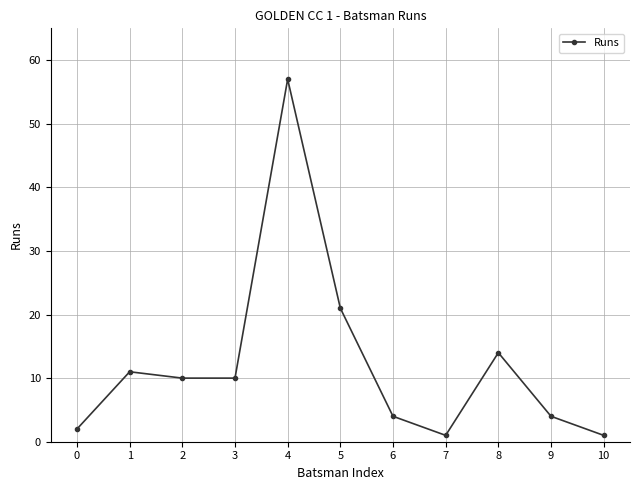

At which label is the value closest to 29?

5